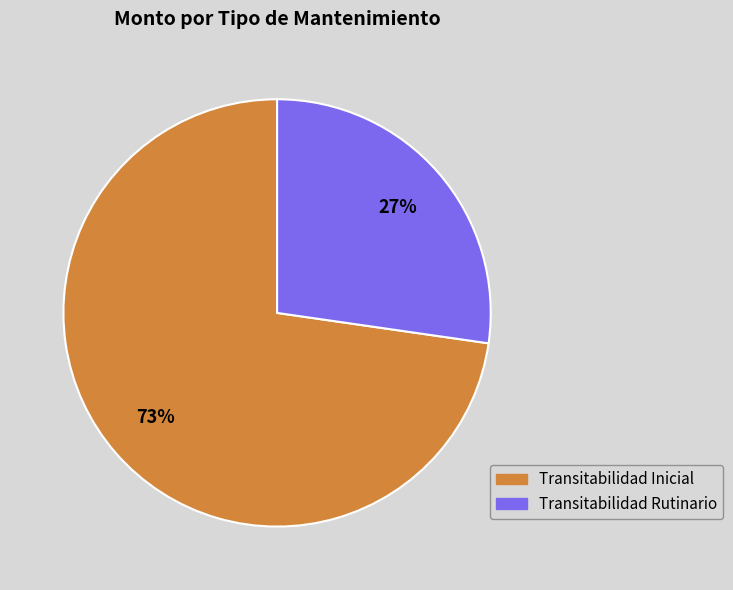

To the nearest percent, what is the combined percentage of Transitabilidad Rutinario and Transitabilidad Inicial?

100%